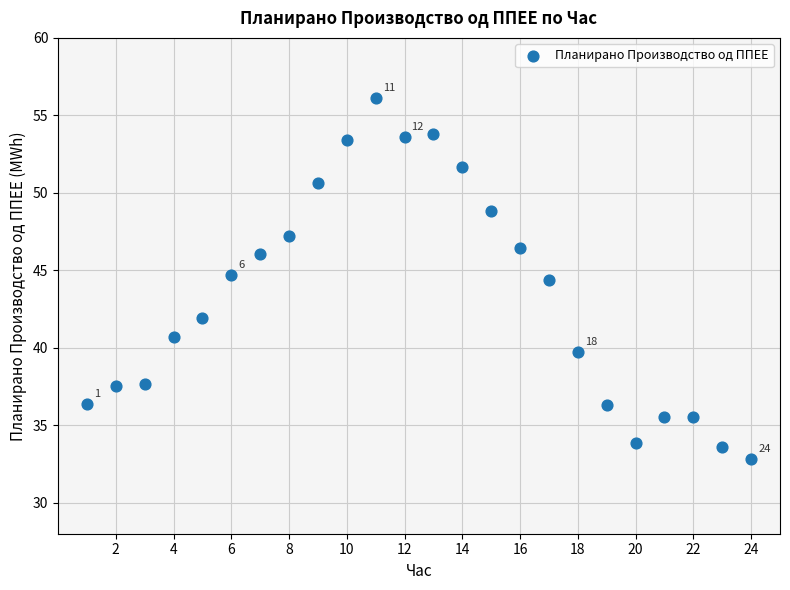

What Y value in the scatter plot is closest to 44?

44.4